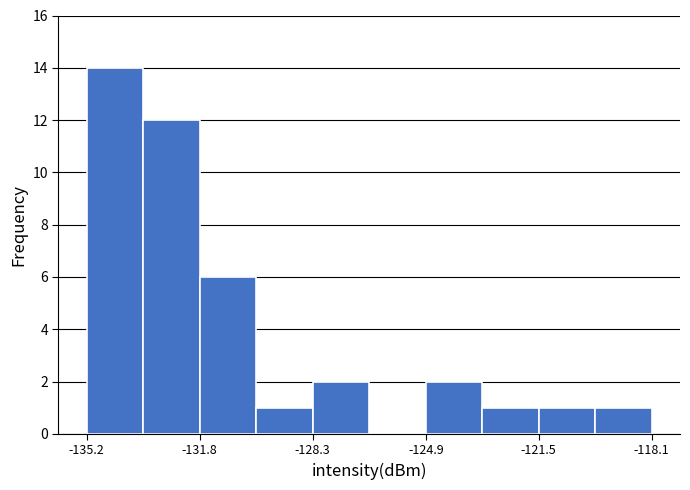

Around what value on the x-axis is the tallest bar? Give the approximate position of its centre, as read against the axis.

-134.5